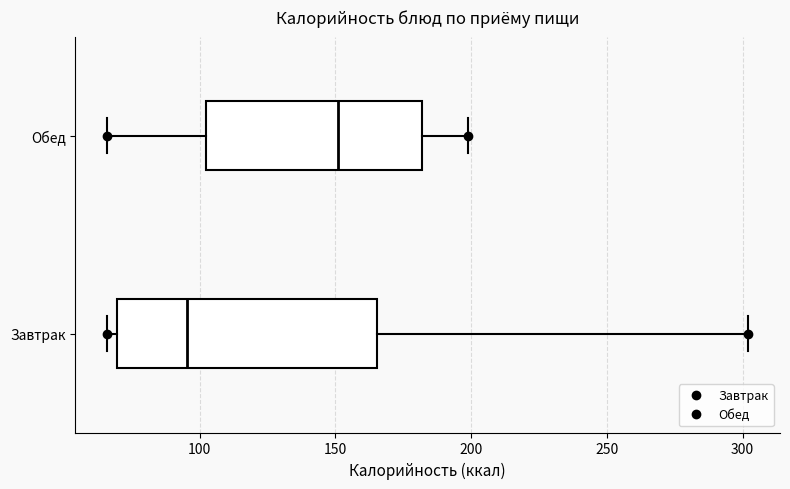

Which box is the widest, from its left edge to its right edge?

Завтрак